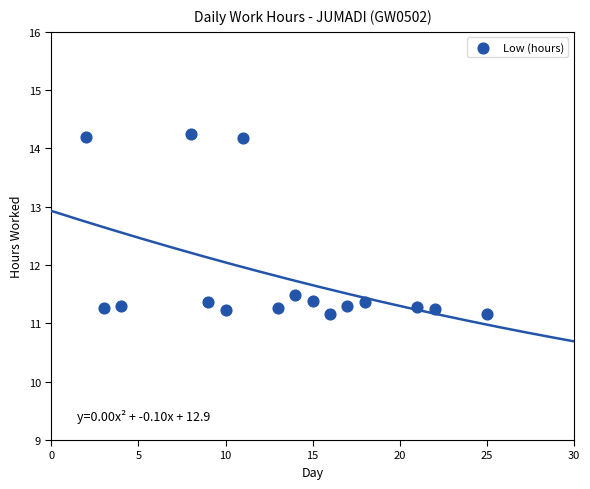

What Y value in the scatter plot is closest to 12?

11.5